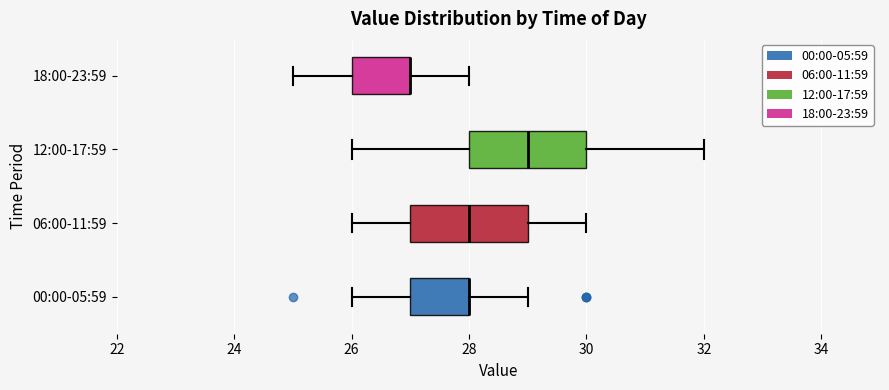

Reading bottom to top, read every box against the x-axis: the position of its median line, the range the box covers, and the ends of its whiskers. The values are not printed on the chart, so give them approximately, as read against the axis.

00:00-05:59: median 28 (drawn on the box's right edge), box 27 to 28, whiskers 26 to 29
06:00-11:59: median 28, box 27 to 29, whiskers 26 to 30
12:00-17:59: median 29, box 28 to 30, whiskers 26 to 32
18:00-23:59: median 27 (drawn on the box's right edge), box 26 to 27, whiskers 25 to 28